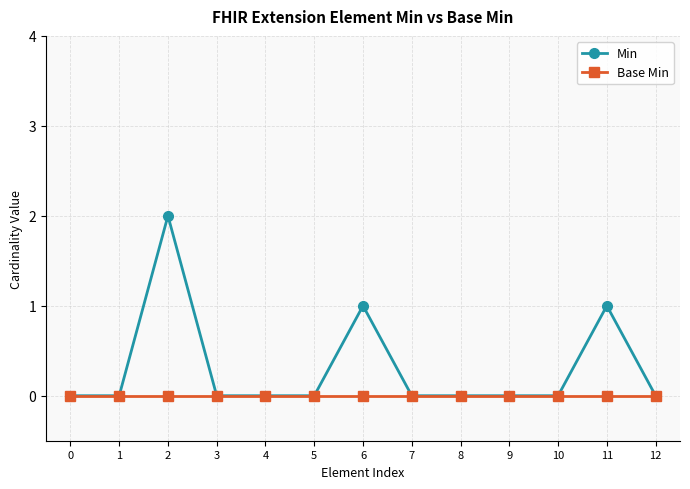

How many lines are shown in the chart?

2